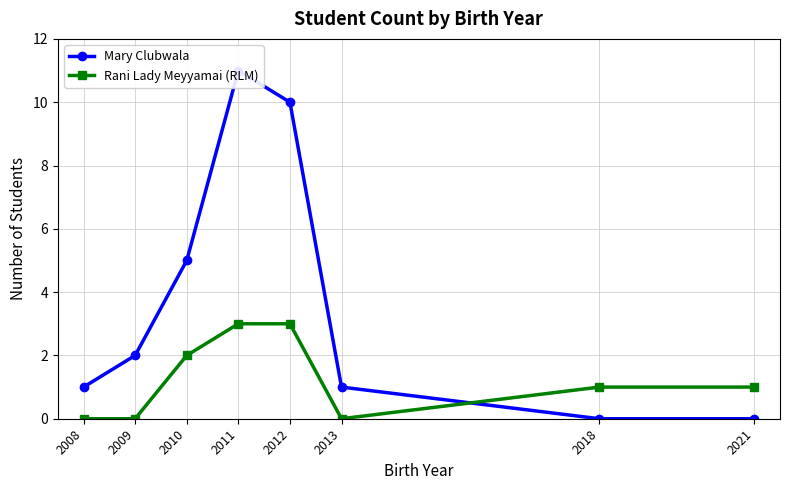

How many lines are shown in the chart?

2